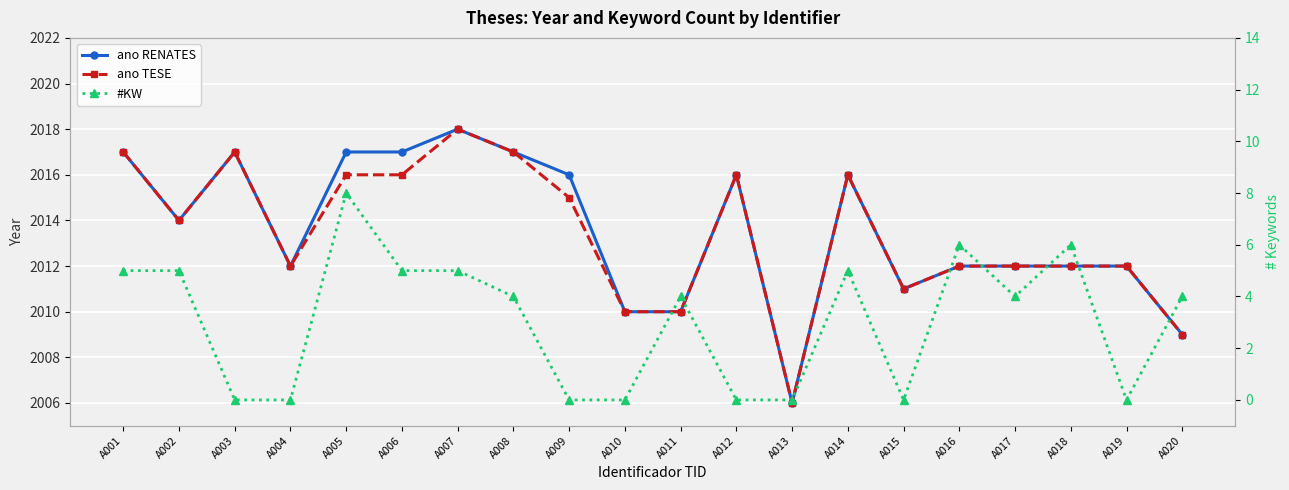

Reading left to right, list all the values displayed in this chart.

ano RENATES: 2017	2014	2017	2012	2017	2017	2018	2017	2016	2010	2010	2016	2006	2016	2011	2012	2012	2012	2012	2009
ano TESE: 2017	2014	2017	2012	2016	2016	2018	2017	2015	2010	2010	2016	2006	2016	2011	2012	2012	2012	2012	2009
#KW: 5	5	0	0	8	5	5	4	0	0	4	0	0	5	0	6	4	6	0	4